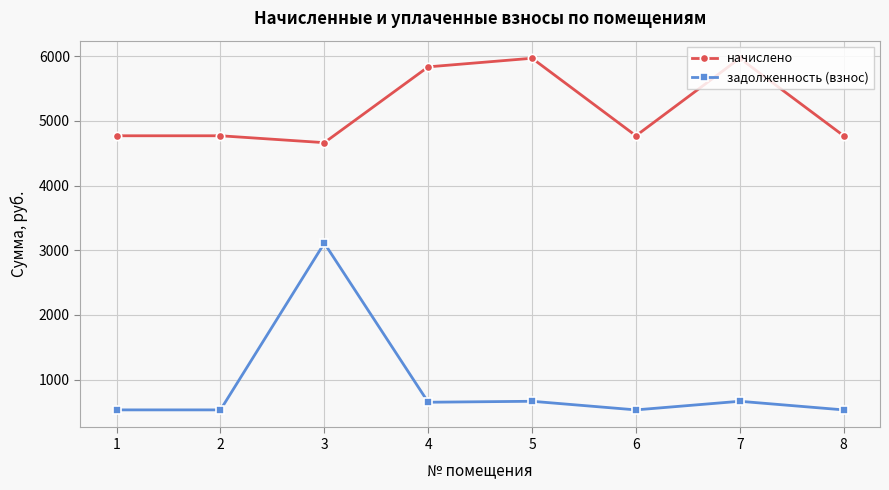

How many lines are shown in the chart?

2